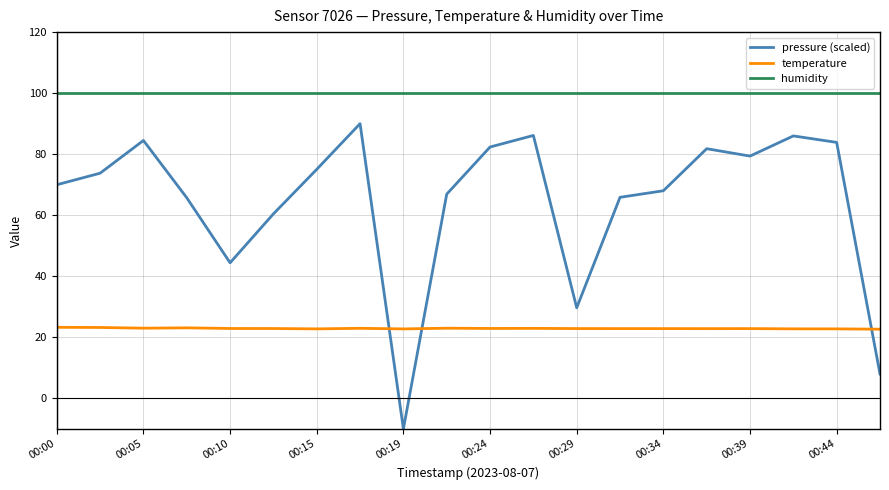

List the series in order of their peak value, lowest first.

temperature, pressure (scaled), humidity